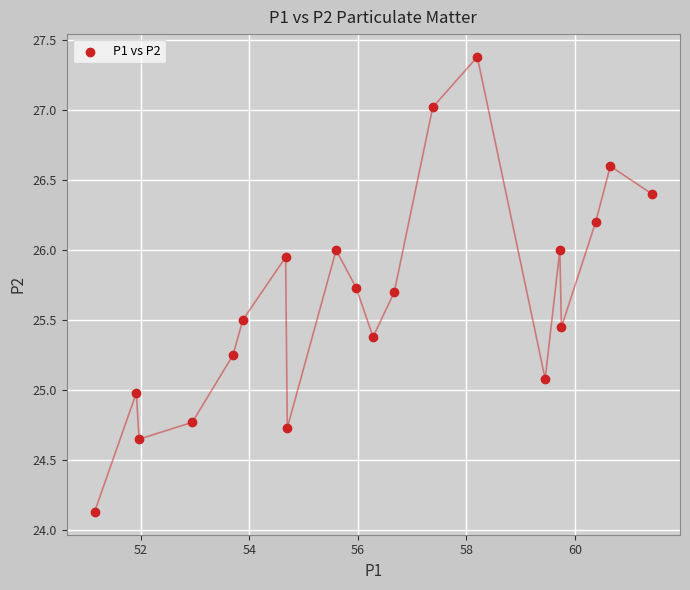

What is the range of X values (max minus min)?

10.3